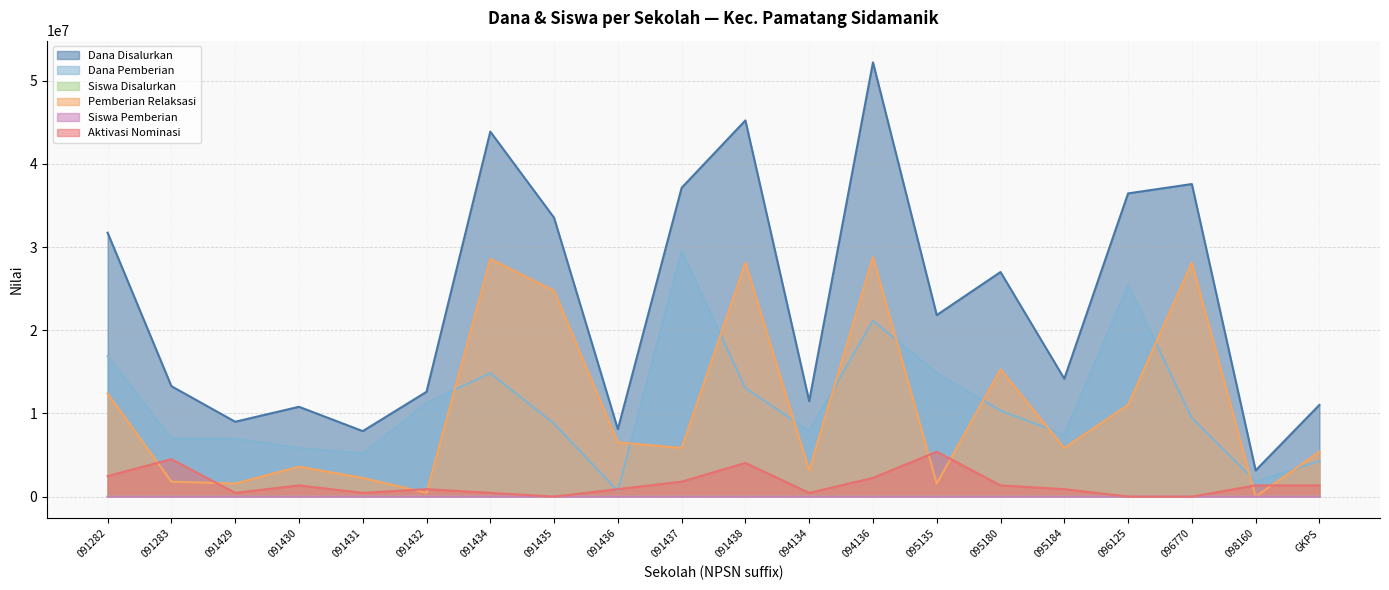

At how many categories does at least one series exceed 20093812?

10